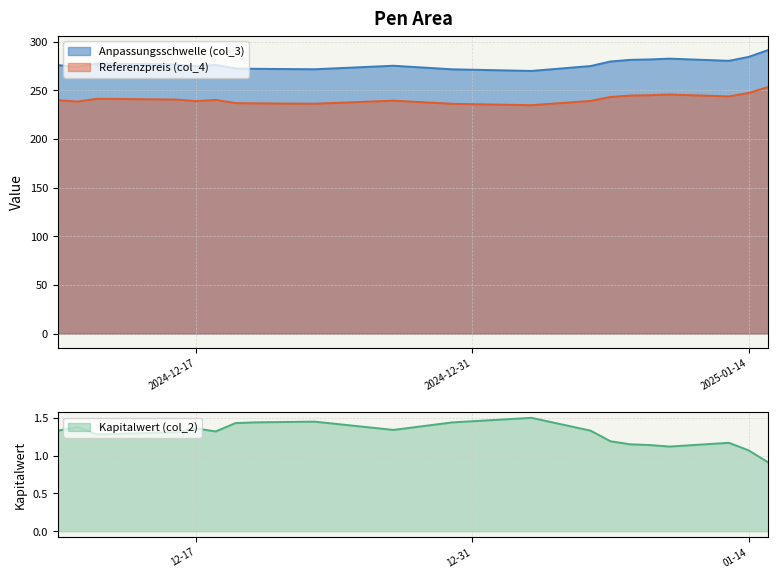

Reading left to right, extract all data points from this chart.

Anpassungsschwelle (col_3): 2025-01-15=291.6	2025-01-14=284.5	2025-01-13=280.5	2025-01-10=282.7	2025-01-09=281.9	2025-01-08=281.5	2025-01-07=279.8	2025-01-06=275.1	2025-01-03=270.1	2024-12-30=271.7	2024-12-27=275.4	2024-12-23=271.8	2024-12-20=272.3	2024-12-19=272.6	2024-12-18=276.3	2024-12-17=274.9	2024-12-16=276.7	2024-12-12=277.7	2024-12-11=274.4	2024-12-10=276.1
Referenzpreis (col_4): 2025-01-15=253.6	2025-01-14=247.4	2025-01-13=243.9	2025-01-10=245.8	2025-01-09=245.2	2025-01-08=244.8	2025-01-07=243.3	2025-01-06=239.2	2025-01-03=234.8	2024-12-30=236.3	2024-12-27=239.5	2024-12-23=236.3	2024-12-20=236.8	2024-12-19=237.1	2024-12-18=240.3	2024-12-17=239.1	2024-12-16=240.7	2024-12-12=241.5	2024-12-11=238.6	2024-12-10=240.1
Kapitalwert (col_2): 2025-01-15=0.9	2025-01-14=1.1	2025-01-13=1.2	2025-01-10=1.1	2025-01-09=1.1	2025-01-08=1.1	2025-01-07=1.2	2025-01-06=1.3	2025-01-03=1.5	2024-12-30=1.4	2024-12-27=1.3	2024-12-23=1.4	2024-12-20=1.4	2024-12-19=1.4	2024-12-18=1.3	2024-12-17=1.4	2024-12-16=1.3	2024-12-12=1.3	2024-12-11=1.4	2024-12-10=1.3